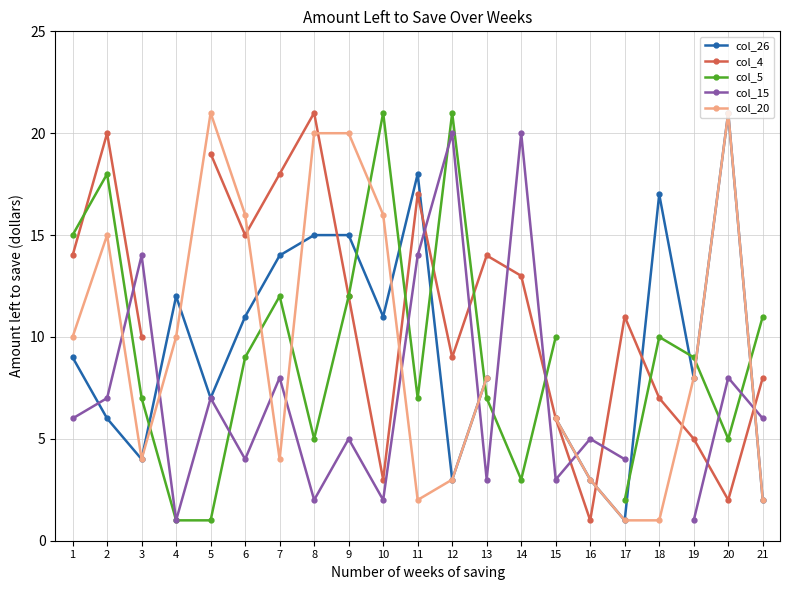

How many interior local peaks does the col_5 series have?

5